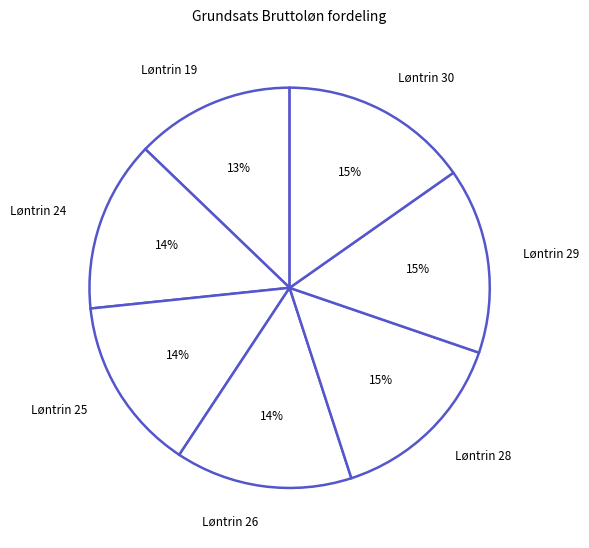

How many segments does this pie chart have?

7